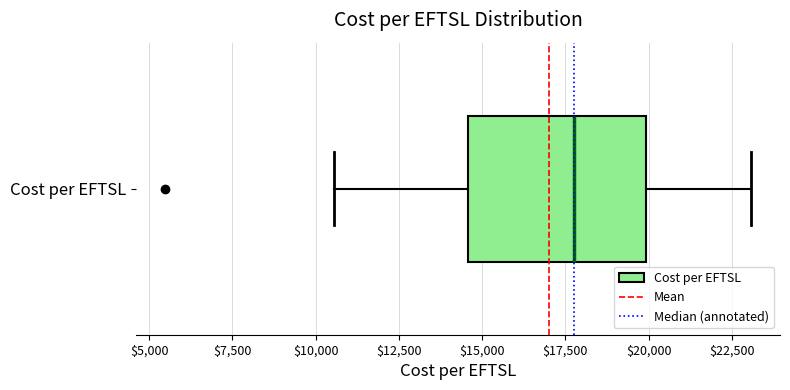

Where does the right whisker of the box for Cost per EFTSL end on the x-axis? The values are not printed on the chart, so give them approximately, as read against the axis.

23000